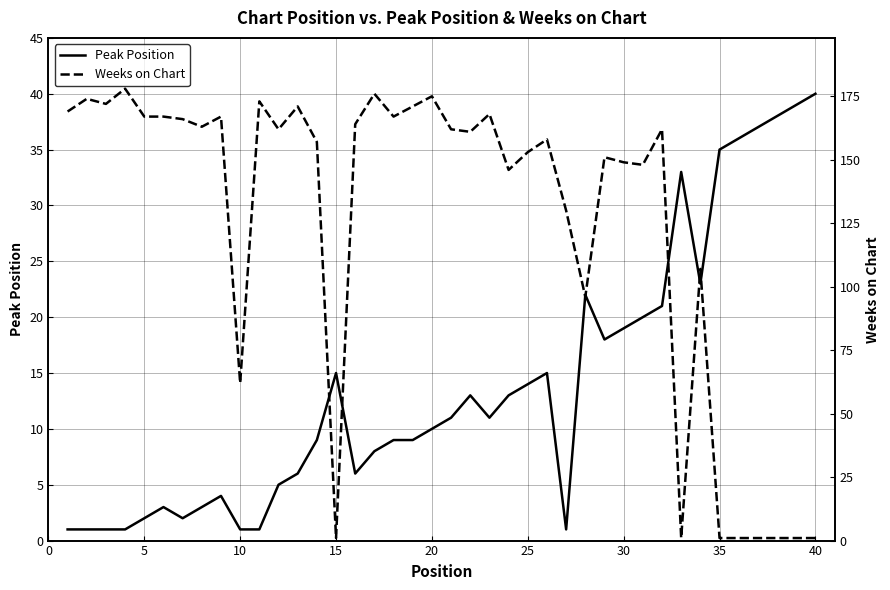

Does the chart have visible grid lines?

Yes